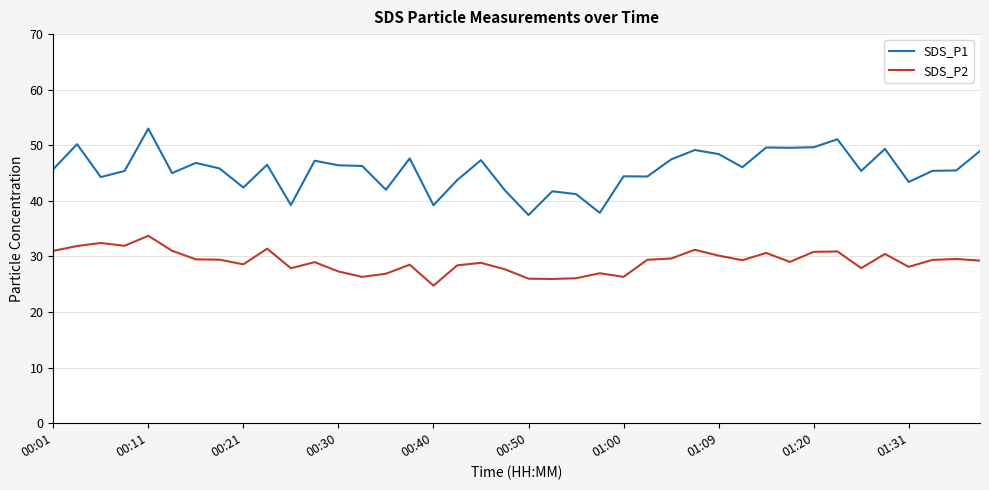

Which series has the largest total across all categories?

SDS_P1